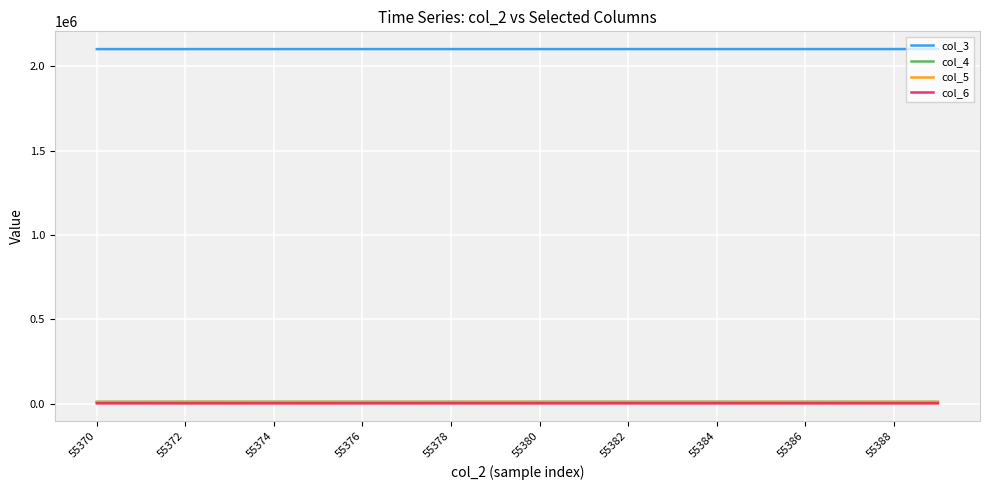

True or false: col_5 and col_3 cross at least once.

False